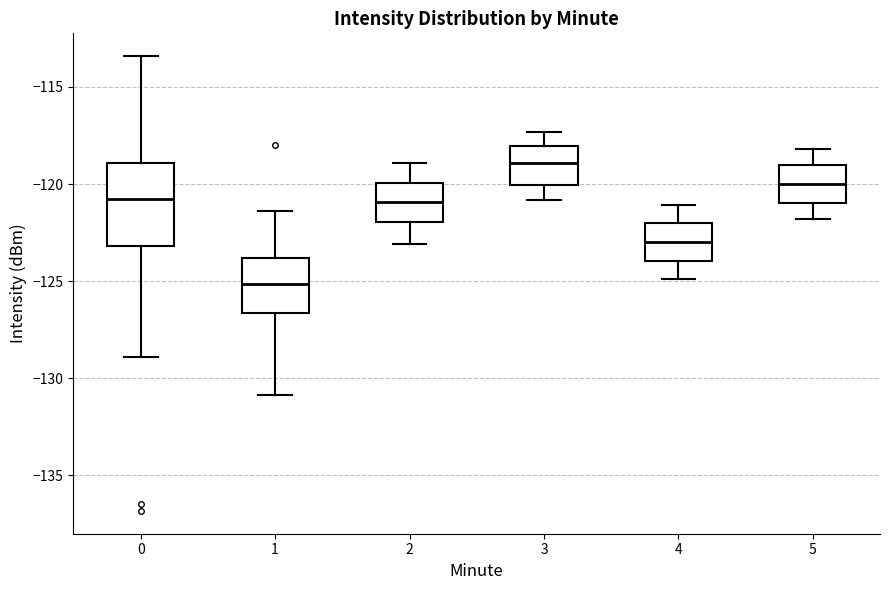

Which box's median line is the lowest?

1